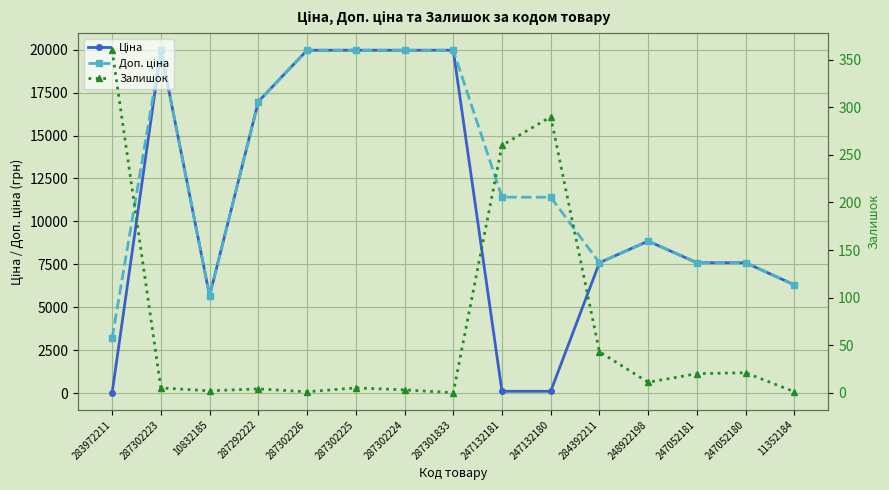

At which category does Доп. ціна reach its first local peak?

287302223